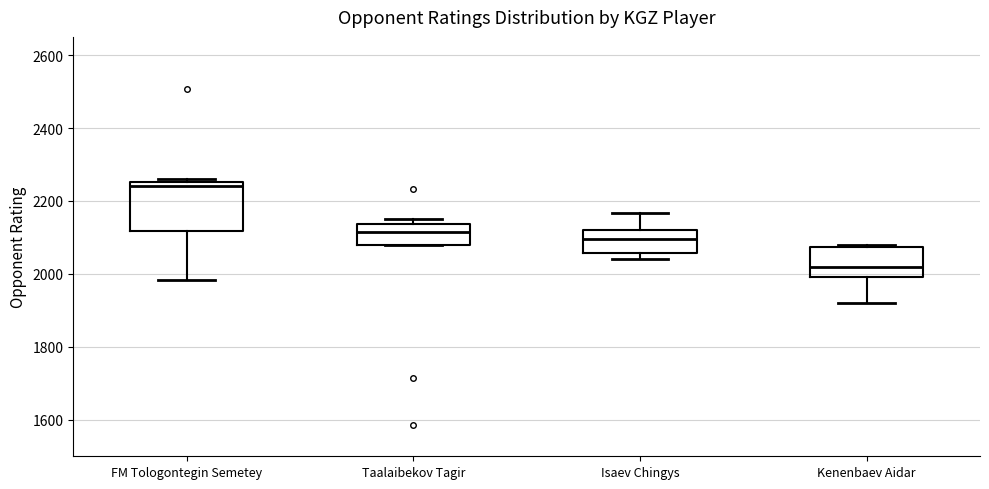

Which box is the tallest, from its lower edge to its upper edge?

FM Tologontegin Semetey